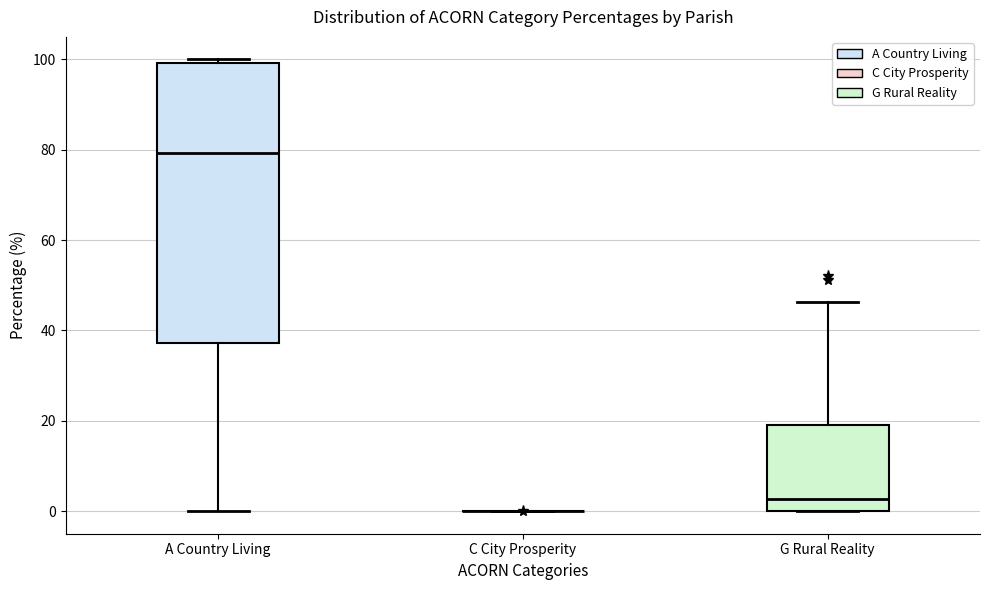

Comparing the boxes themselves (not the whiskers), which one is the tallest?

A Country Living